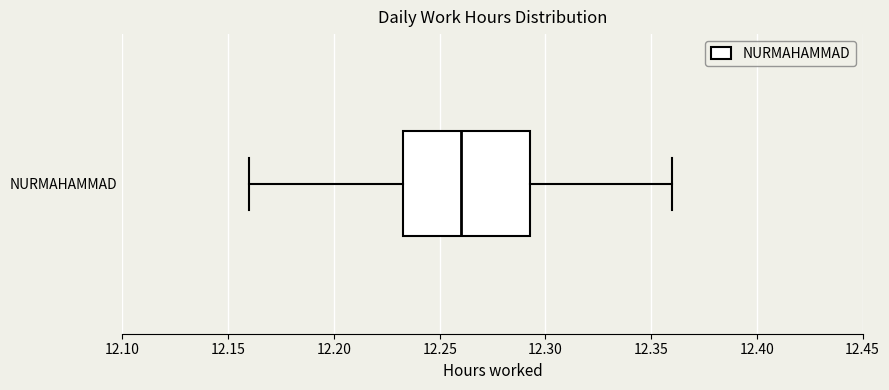

Transcribe this box plot: give where the median line is, the range the box spans, and where the two whiskers end, as read against the x-axis. The values are not printed on the chart, so give them approximately, as read against the axis.

median 12.260, box 12.235 to 12.295, whiskers 12.160 to 12.360